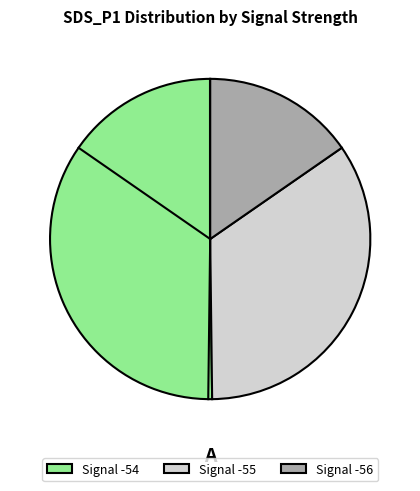

Approximately how many times larger is the value at Signal -54 compared to Signal -55?

1.5